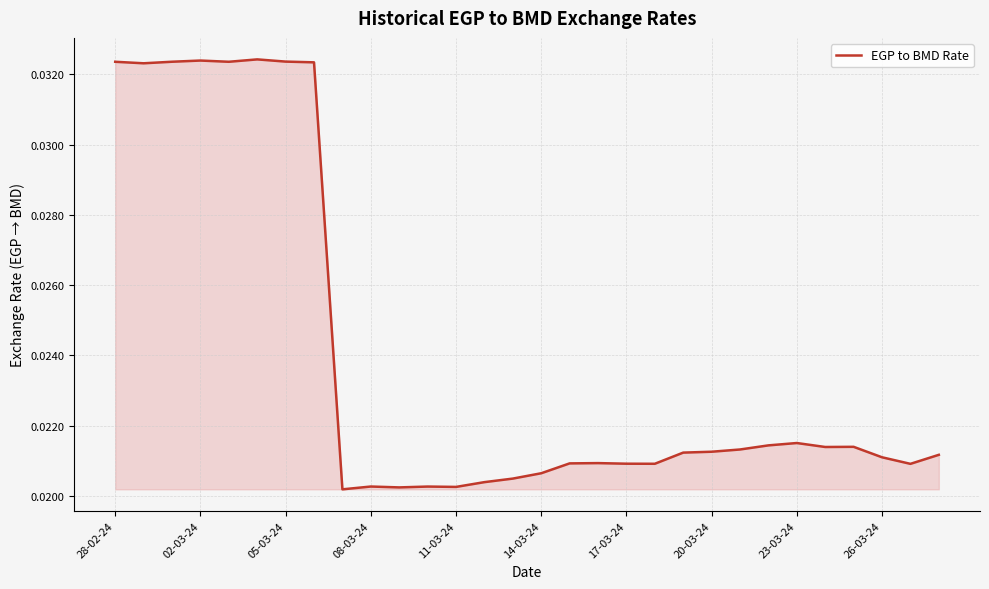

Does the chart have visible grid lines?

Yes